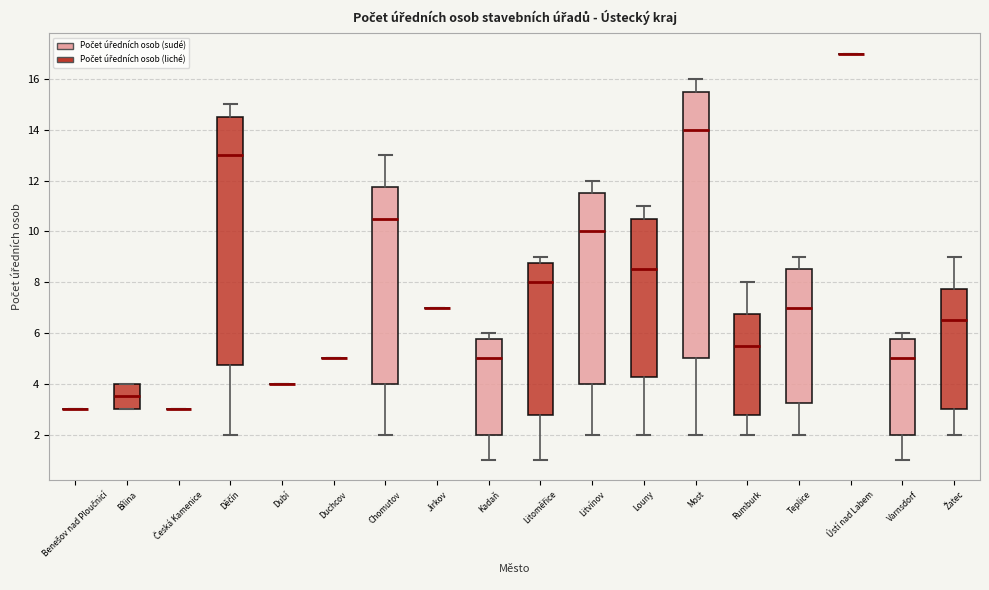

Where does the median line of the box for Chomutov sit on the y-axis? The values are not printed on the chart, so give them approximately, as read against the axis.

10.6